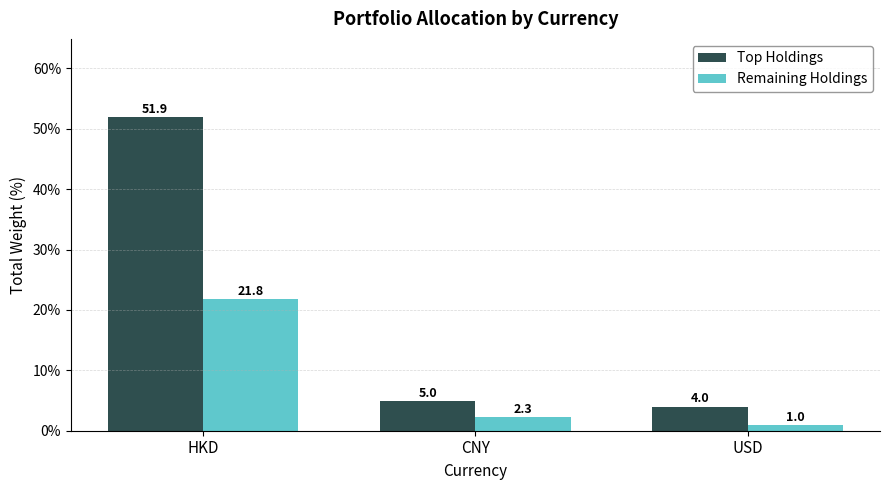

At which category does the chart reach its peak across all series?

HKD